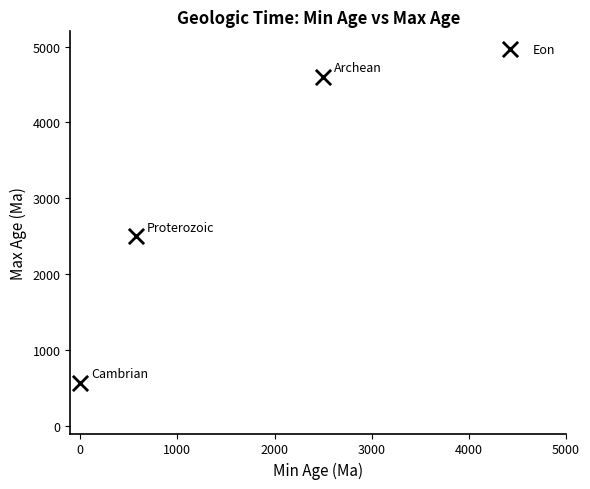

What is the range of X values (max minus min)?

2500